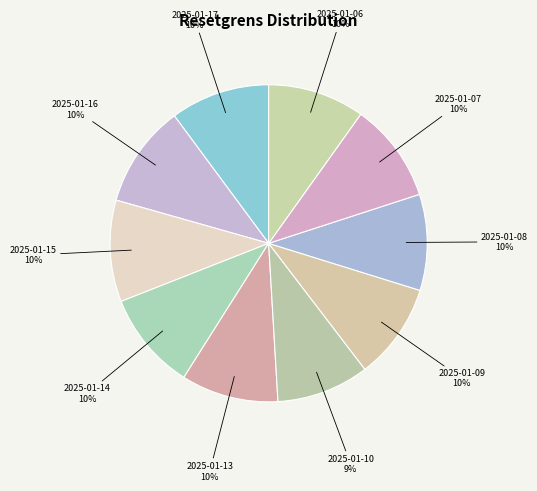

Count the number of slices in the pie.

10